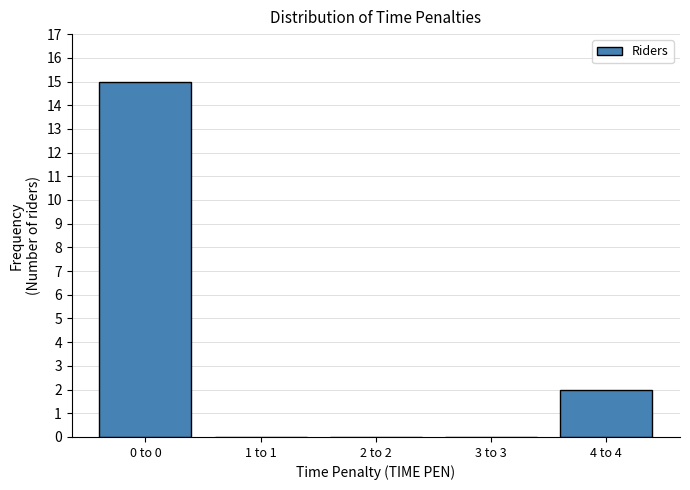

Reading left to right, what are all the values shown in this chart?

0 to 0=15	1 to 1=0	2 to 2=0	3 to 3=0	4 to 4=2